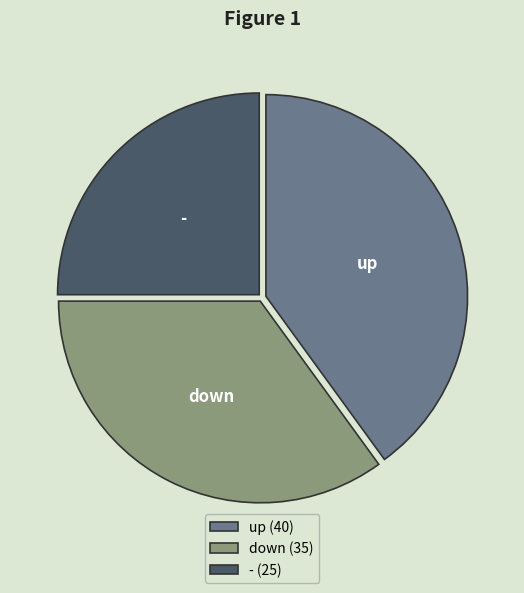

Combined, do up (40) and - (25) account for over 50%?

Yes